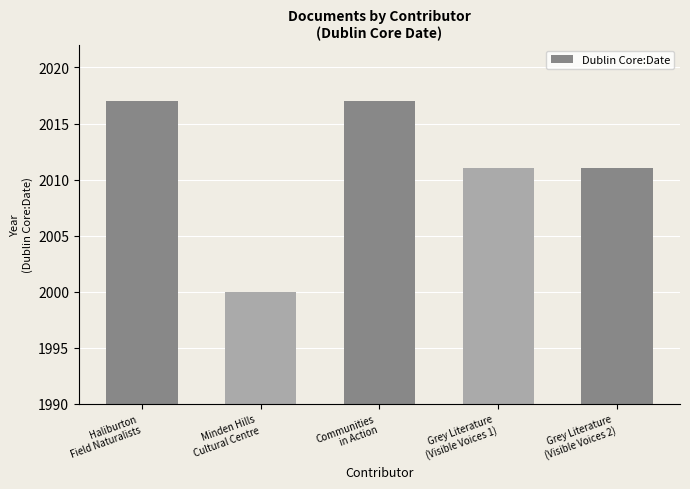

True or false: the data shows 2890 at Grey Literature
(Visible Voices 1).

False